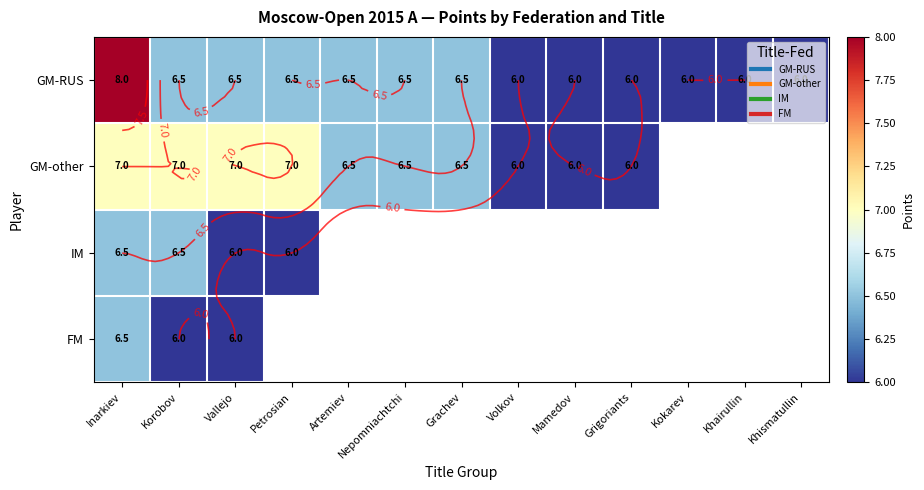

Rank the categories by GM-other value from highest to lowest.

Inarkiev, Korobov, Vallejo, Petrosian, Artemiev, Nepomniachtchi, Grachev, Volkov, Mamedov, Grigoriants, Kokarev, Khairullin, Khismatullin